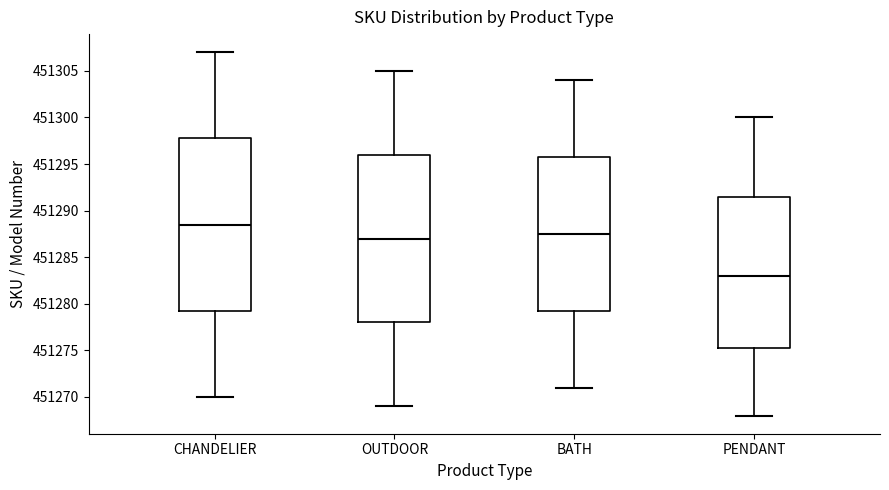

Reading left to right, read every box against the y-axis: the position of its median line, the range the box covers, and the ends of its whiskers. The values are not printed on the chart, so give them approximately, as read against the axis.

CHANDELIER: median 451288.5, box 451279.5 to 451298.0, whiskers 451270.0 to 451307.0
OUTDOOR: median 451287.0, box 451278.0 to 451296.0, whiskers 451269.0 to 451305.0
BATH: median 451287.5, box 451279.5 to 451296.0, whiskers 451271.0 to 451304.0
PENDANT: median 451283.0, box 451275.5 to 451291.5, whiskers 451268.0 to 451300.0